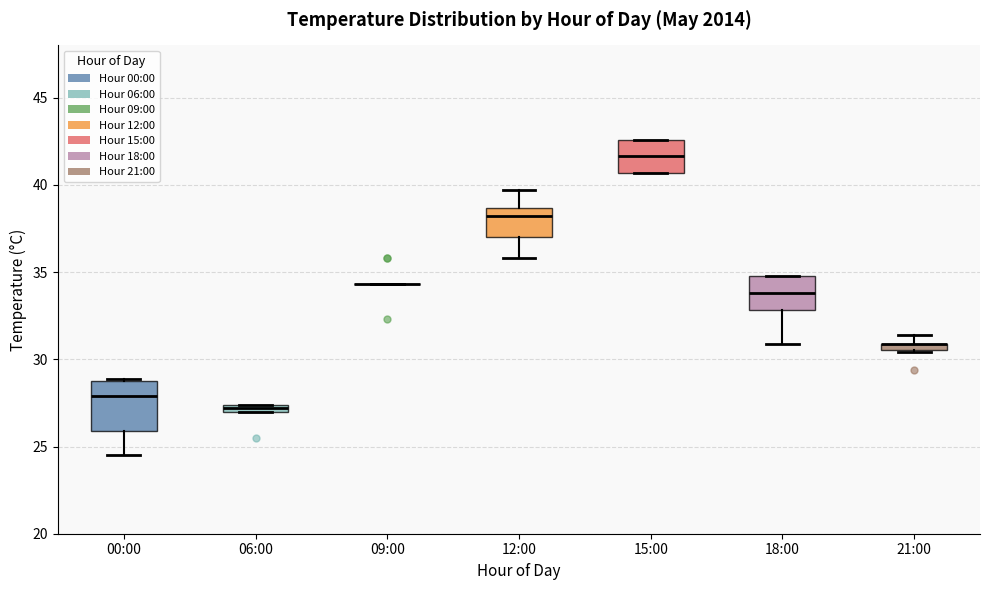

Which box is the tallest, from its lower edge to its upper edge?

00:00